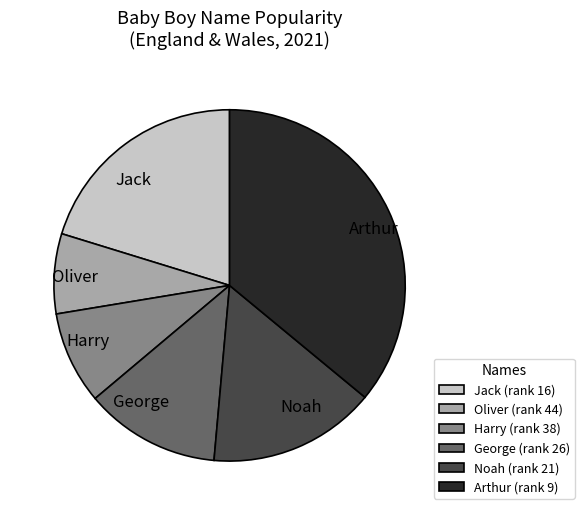

True or false: Oliver accounts for 19% of the total.

False